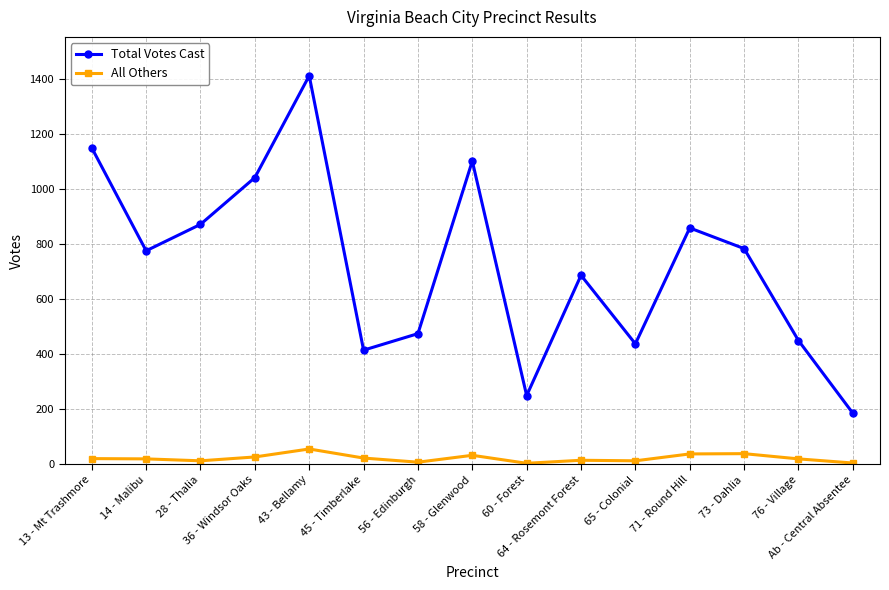

List the series in order of their overall mean, lowest first.

All Others, Total Votes Cast